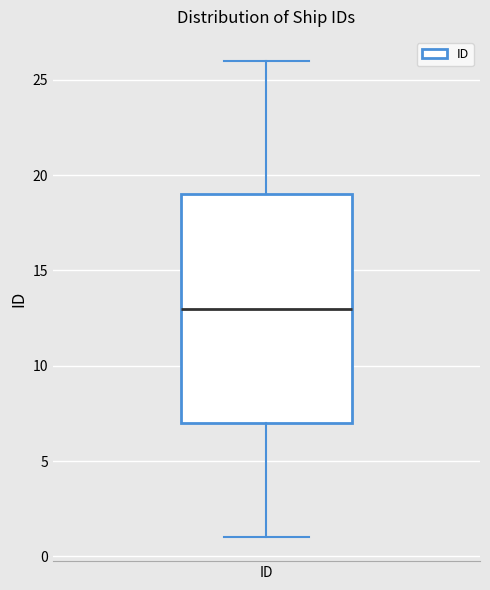

Transcribe this box plot: give where the median line is, the range the box spans, and where the two whiskers end, as read against the y-axis. The values are not printed on the chart, so give them approximately, as read against the axis.

median 13, box 7 to 19, whiskers 1 to 26